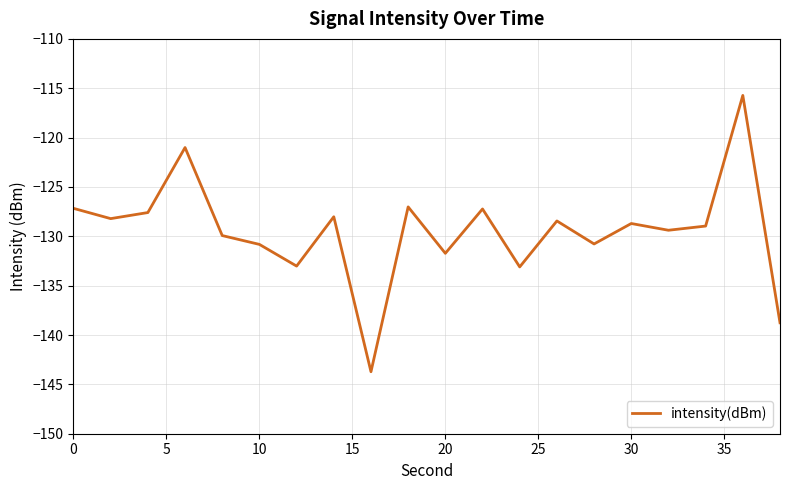

What is the maximum value shown in the chart?

-115.7